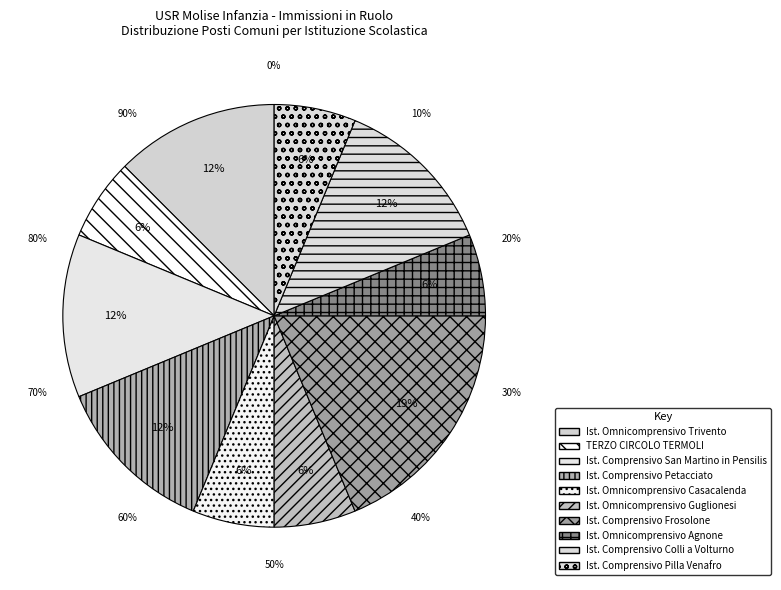

Is TERZO CIRCOLO TERMOLI the majority of the pie?

No